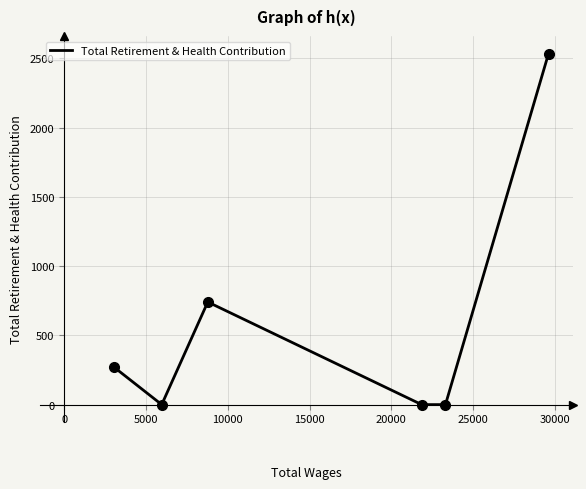

How many values are below 270?

3